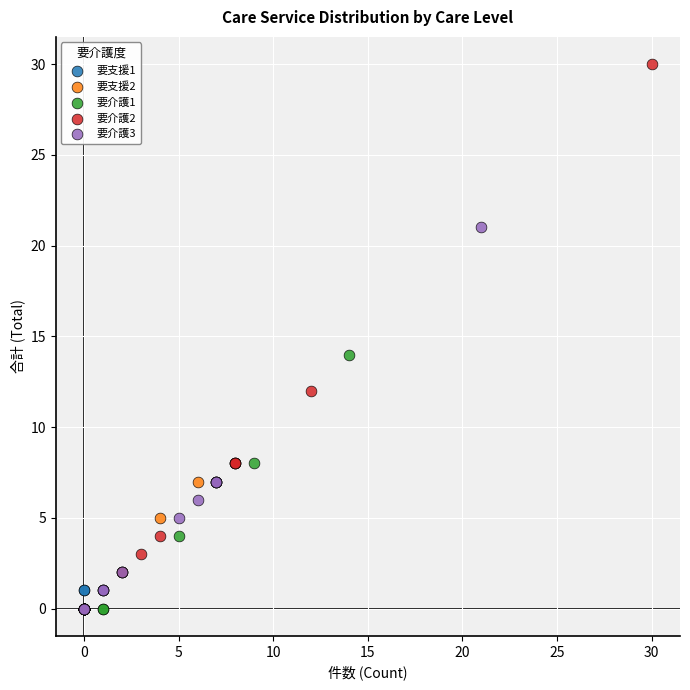

What are all the series names shown in the legend?

要支援1, 要支援2, 要介護1, 要介護2, 要介護3